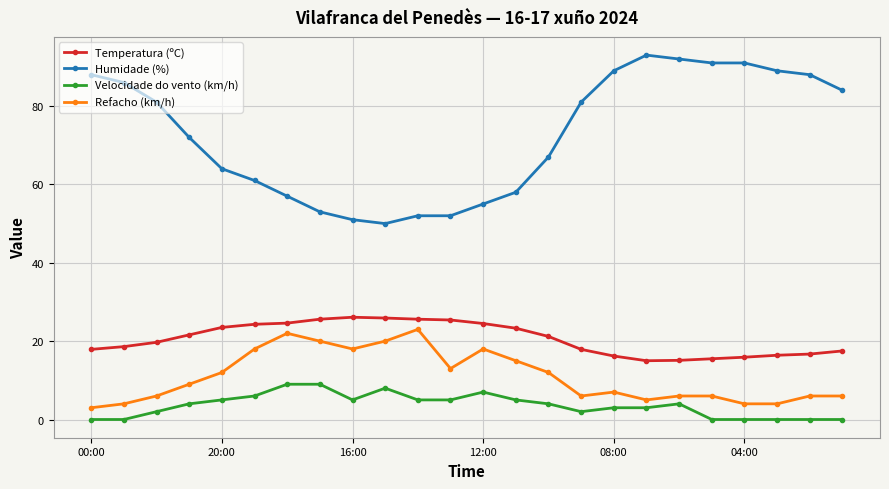

Which series has the largest total across all categories?

Humidade (%)